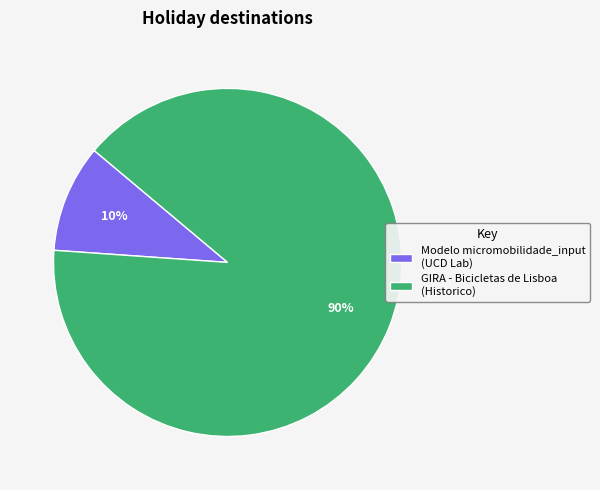

Rank the categories by value from highest to lowest.

GIRA - Bicicletas de Lisboa (Historico), Modelo micromobilidade_input (UCD Lab)